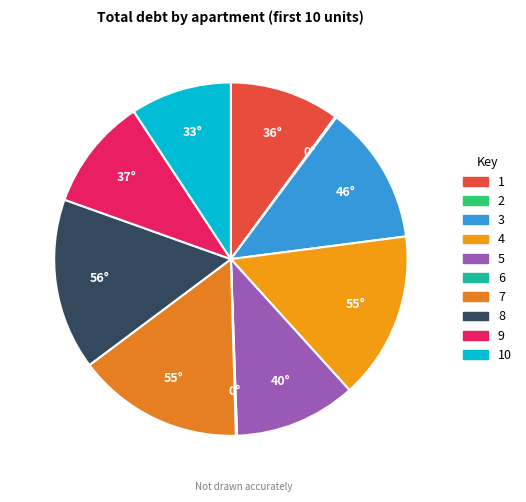

Between 1 and 9, which is larger?

9